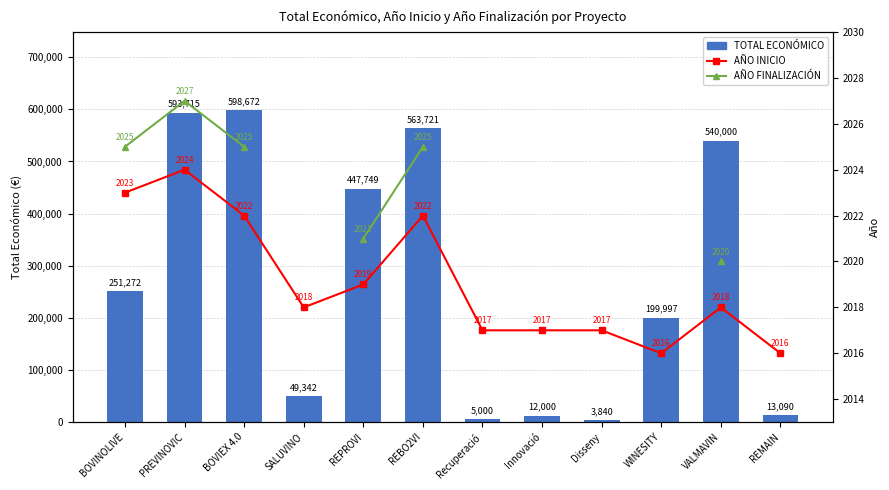

What is the average value of the AÑO INICIO series?

2019.1